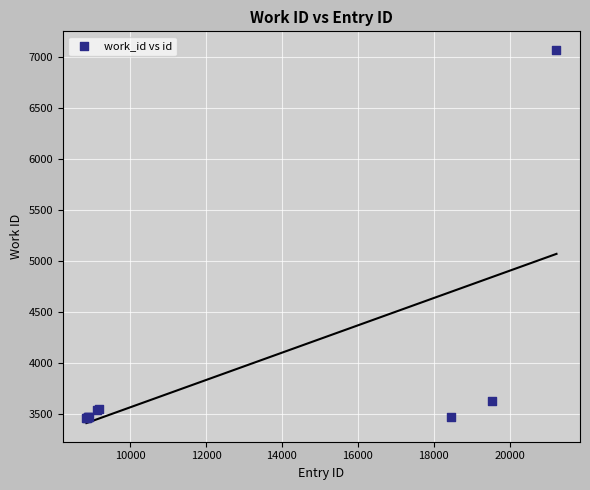

What Y value in the scatter plot is closest to 5268?

3626